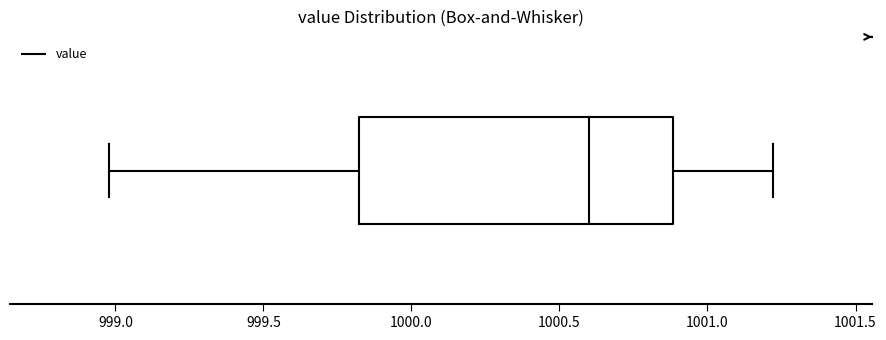

Where does the left whisker of the box end on the x-axis? The values are not printed on the chart, so give them approximately, as read against the axis.

999.0